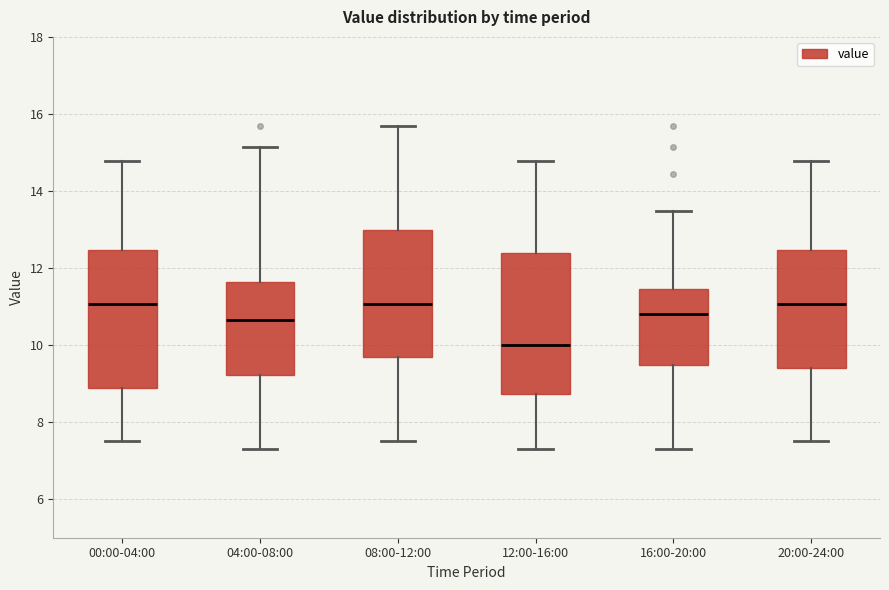

Reading left to right, transcribe this box plot: for each box, give where its median line is, the range the box spans, and where its two whiskers end, as read against the y-axis. The values are not printed on the chart, so give them approximately, as read against the axis.

00:00-04:00: median 11.0, box 8.8 to 12.4, whiskers 7.6 to 14.8
04:00-08:00: median 10.6, box 9.2 to 11.6, whiskers 7.4 to 15.2
08:00-12:00: median 11.0, box 9.6 to 13.0, whiskers 7.6 to 15.6
12:00-16:00: median 10.0, box 8.8 to 12.4, whiskers 7.4 to 14.8
16:00-20:00: median 10.8, box 9.4 to 11.4, whiskers 7.4 to 13.4
20:00-24:00: median 11.0, box 9.4 to 12.4, whiskers 7.6 to 14.8